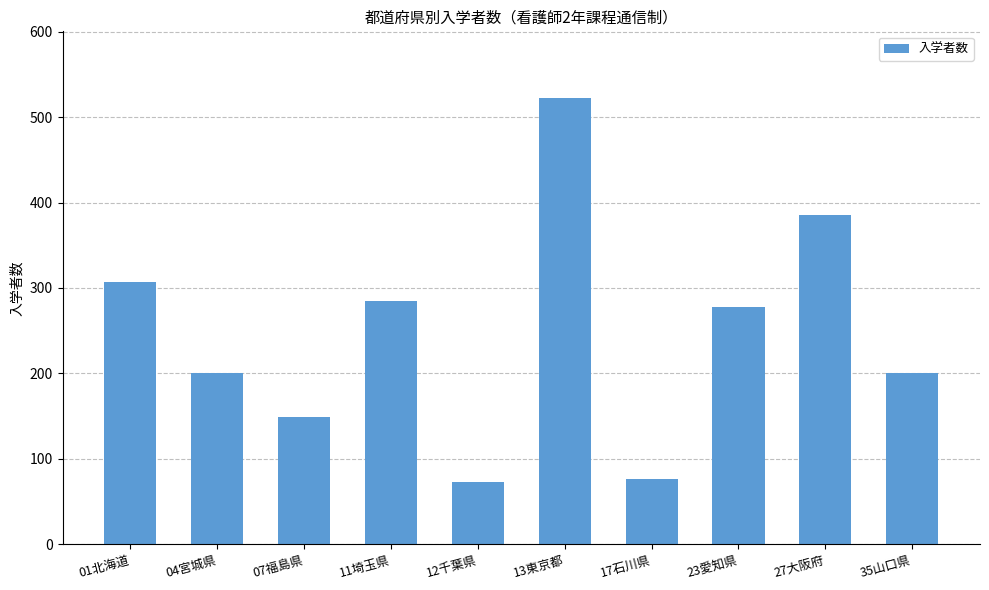

The value at 01北海道 is 536. True or false?

False